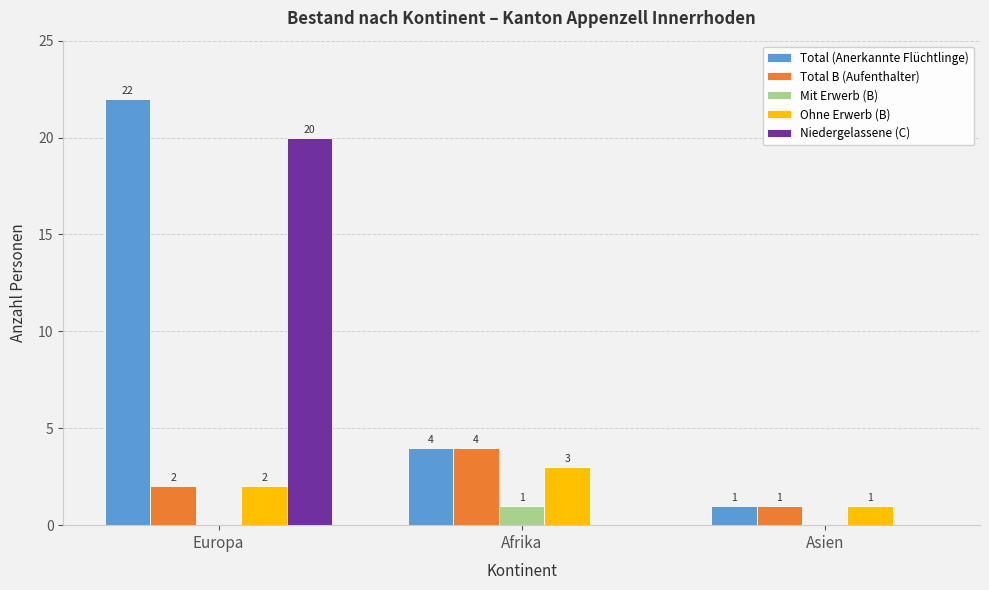

True or false: Ohne Erwerb (B) has a value of 2 at Afrika.

False